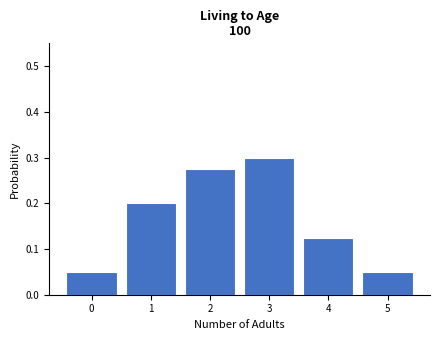

What is the sum of all values?

1.0